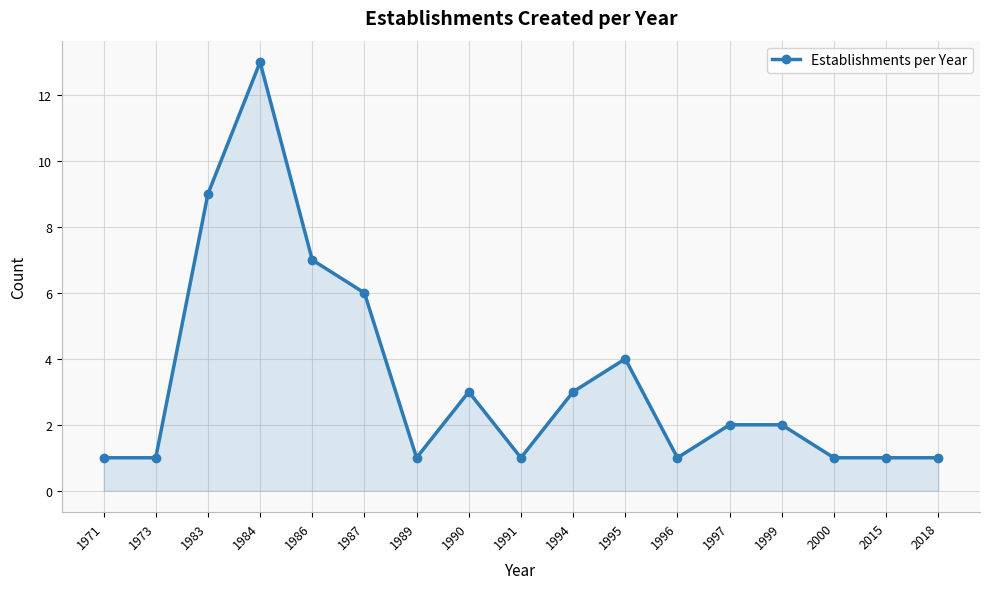

Is it true that the value at 2018 is 0?

False